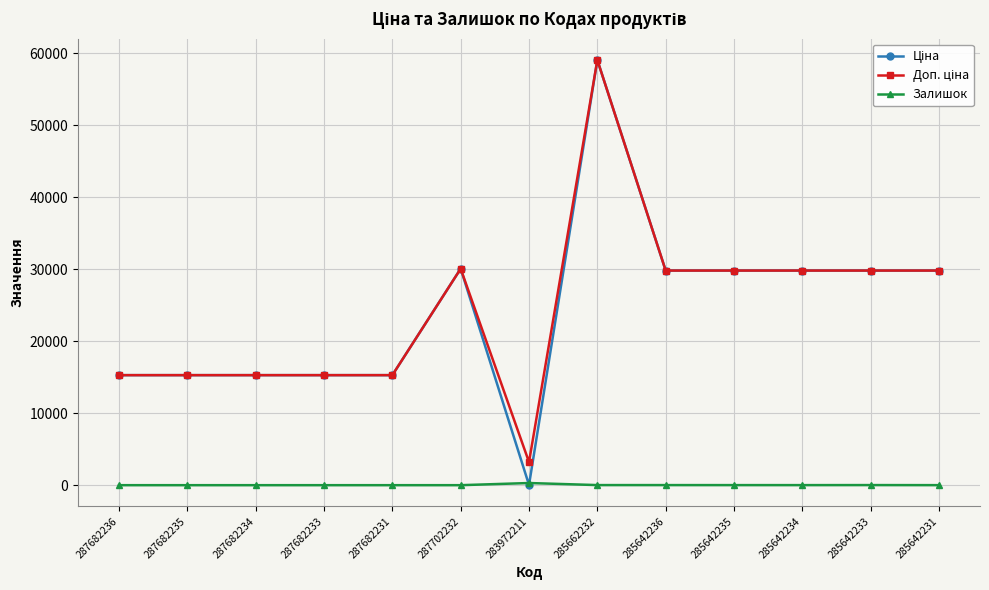

What is the label of the 2nd point from the right?

285642233